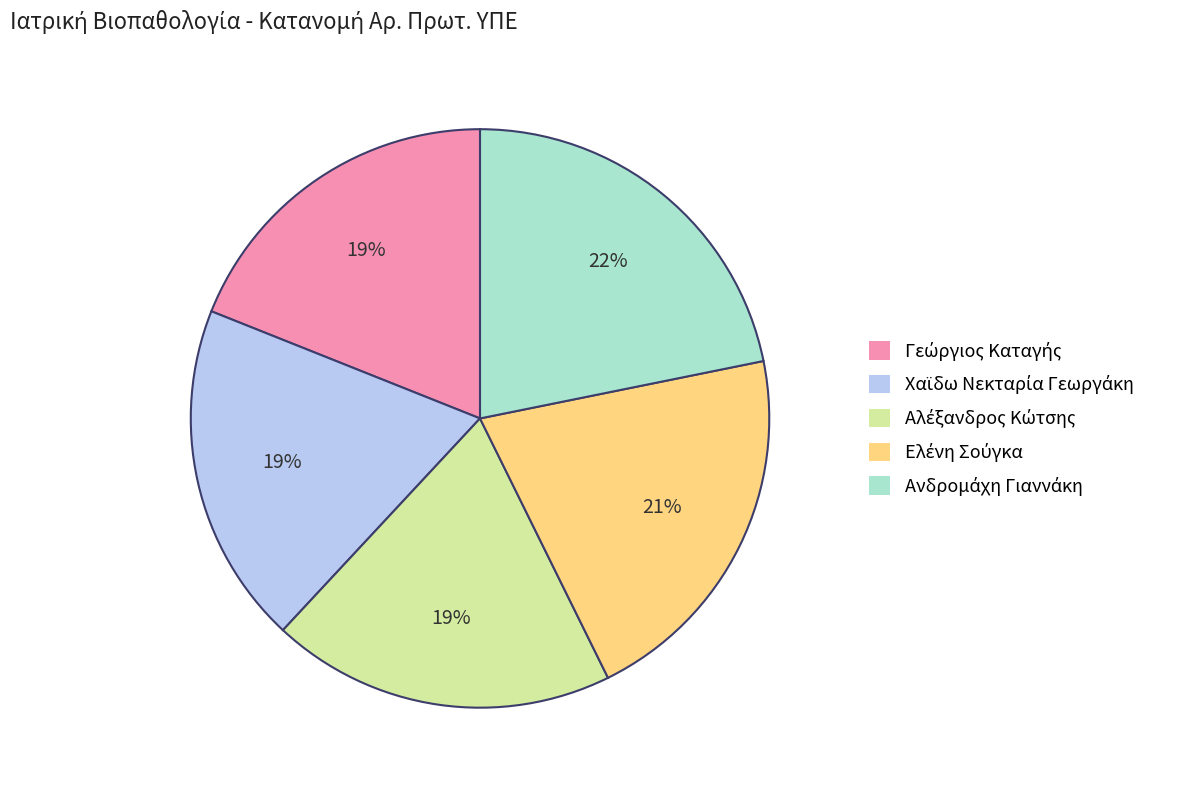

Is there a majority slice in this chart?

No